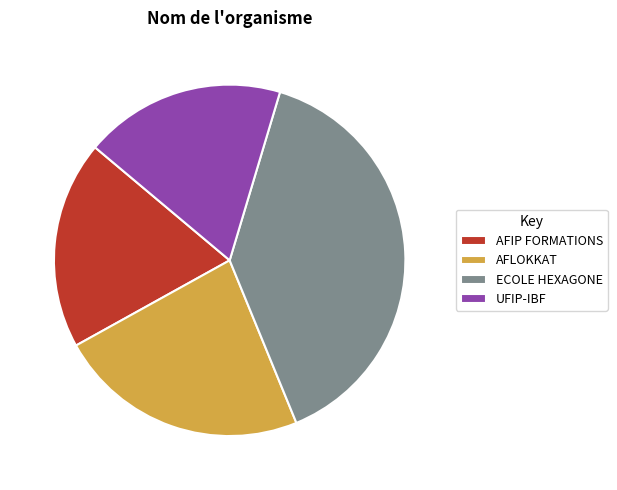

Is the sum of UFIP-IBF and AFIP FORMATIONS greater than half?

No